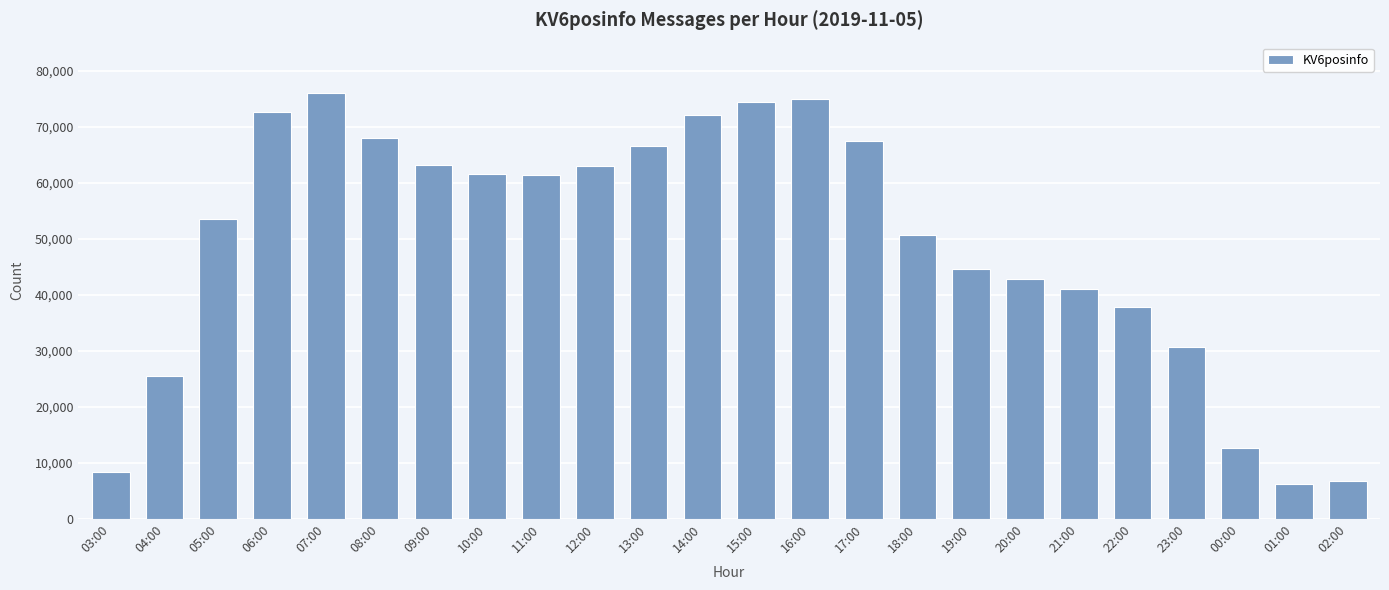

What is the ratio of the value at 19:00 to the value at 16:00?

0.6